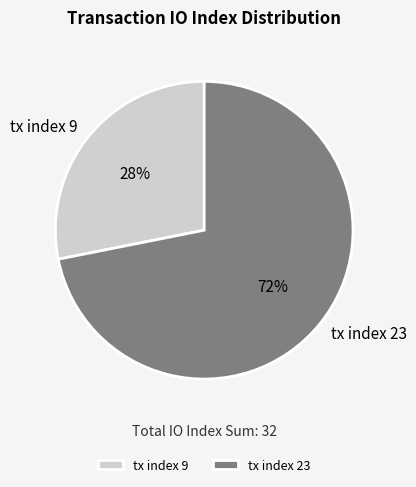

What is the ratio of the value at tx index 9 to the value at tx index 23?

0.4